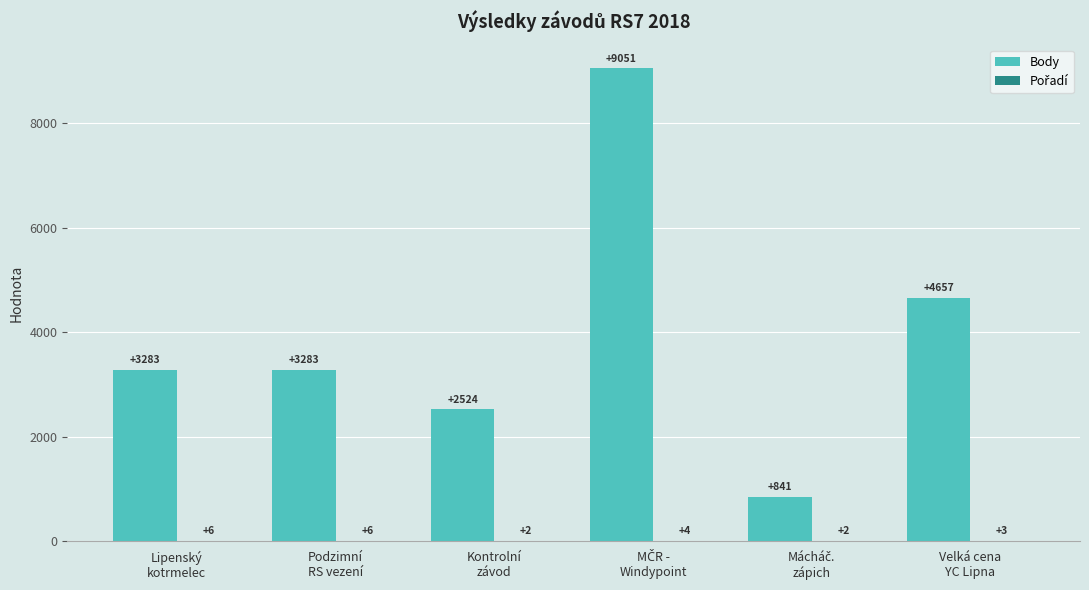

How many series are shown in this chart?

2